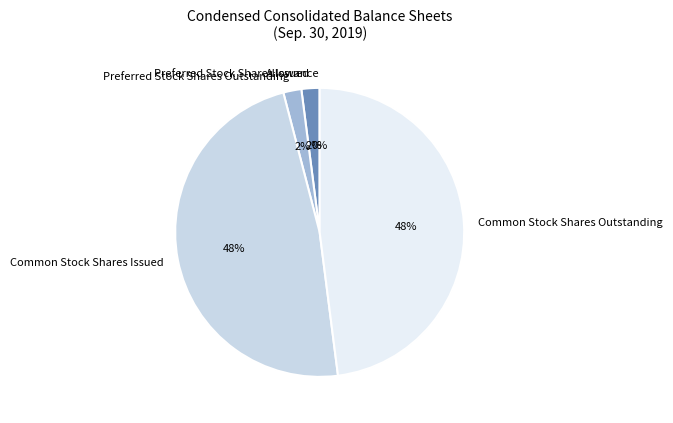

Combined, do Preferred Stock Shares Issued and Preferred Stock Shares Outstanding account for over 50%?

No